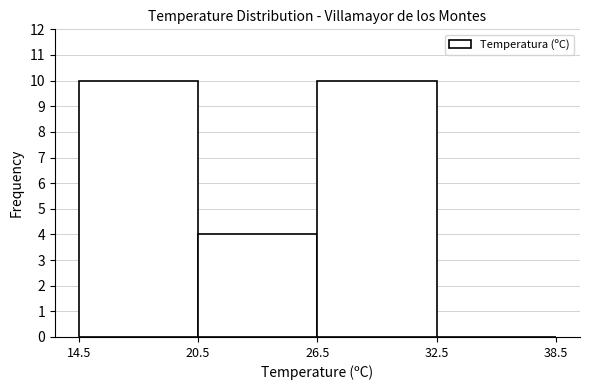

Reading left to right, transcribe this chart: for each bar, give the range it covers on the x-axis and its height. The values are not printed on the chart, so give them approximately, as read against the axis.

14.5 to 20.5: 10
20.5 to 26.5: 4
26.5 to 32.5: 10
32.5 to 38.5: 0